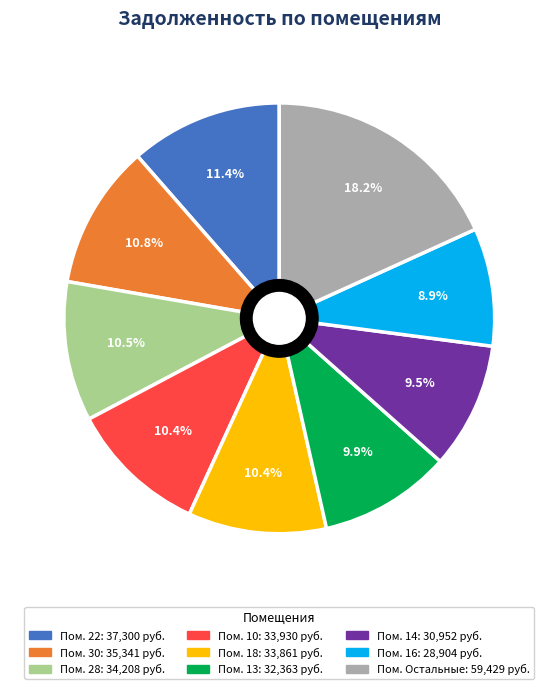

Is there any slice that represents more than half of the pie?

No